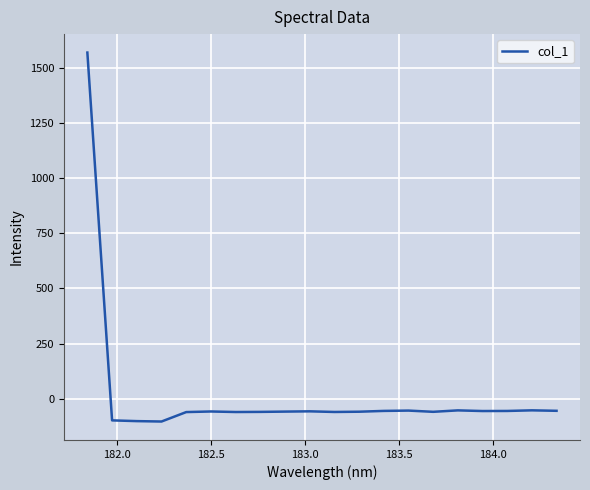

Does the chart have visible grid lines?

Yes